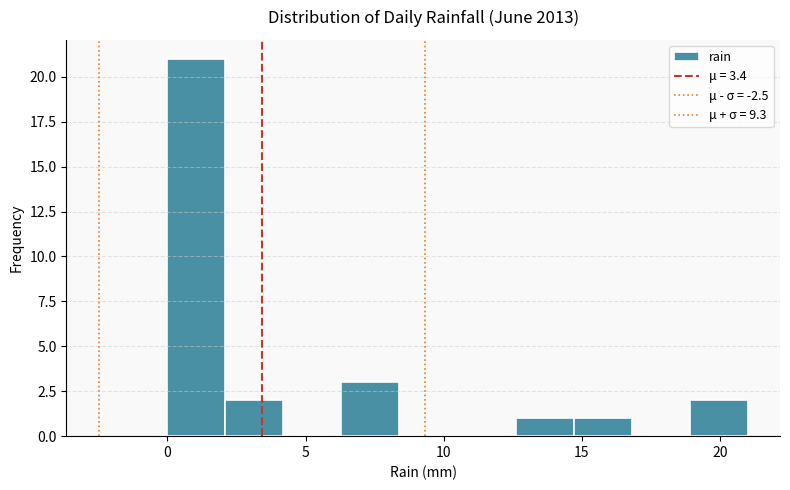

Reading left to right, transcribe this chart: for each bar, give the range it covers on the x-axis and its height. Neither the bar edges nor the heights are printed on the chart, so give them approximately, as read against the axes.

0.0 to 2.1: 21
2.1 to 4.2: 2
4.2 to 6.3: 0
6.3 to 8.4: 3
8.4 to 10.5: 0
10.5 to 12.6: 0
12.6 to 14.7: 1
14.7 to 16.8: 1
16.8 to 18.9: 0
18.9 to 21.0: 2